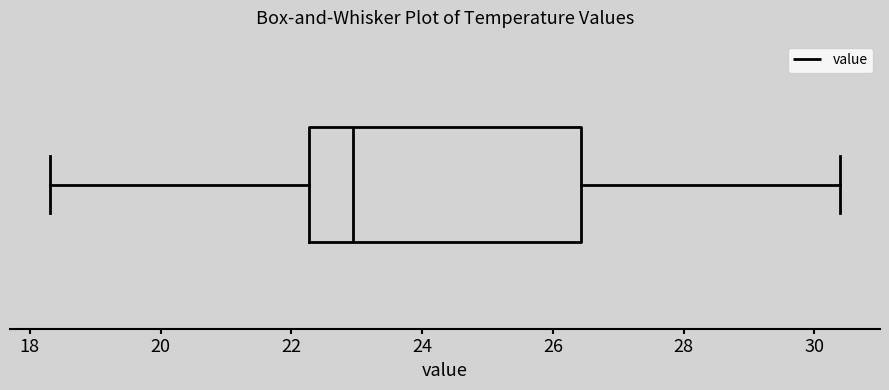

Where does the median line of the box sit on the x-axis? The values are not printed on the chart, so give them approximately, as read against the axis.

23.0